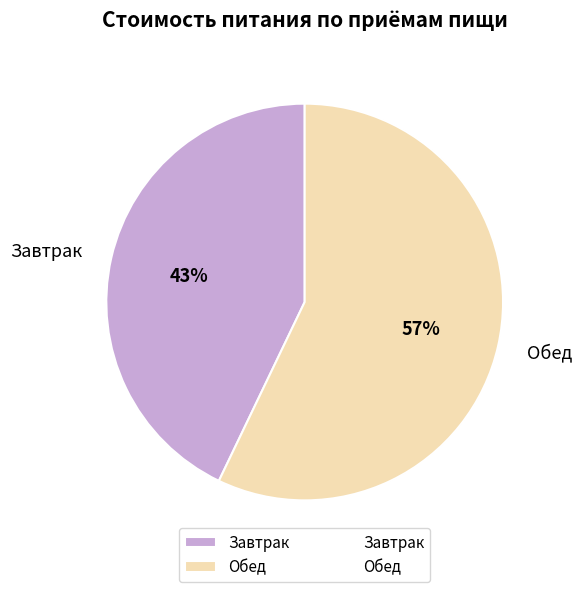

To the nearest percent, what is the difference between the Завтрак and Обед slice percentages?

14%